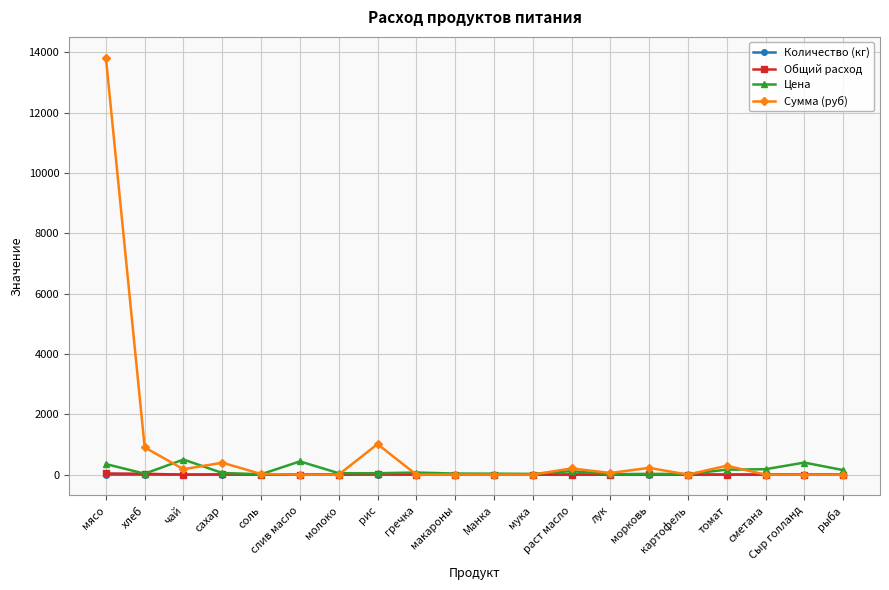

How many lines are shown in the chart?

4